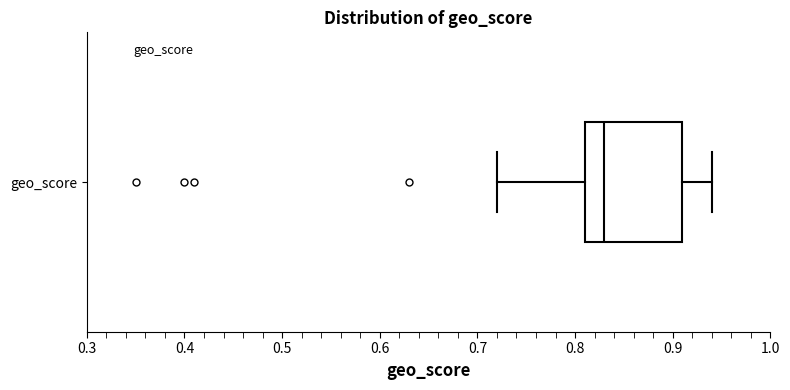

Read this box plot against the x-axis: the position of the median line, the range covered by the box, and the ends of both whiskers. The values are not printed on the chart, so give them approximately, as read against the axis.

median 0.83, box 0.81 to 0.91, whiskers 0.72 to 0.94